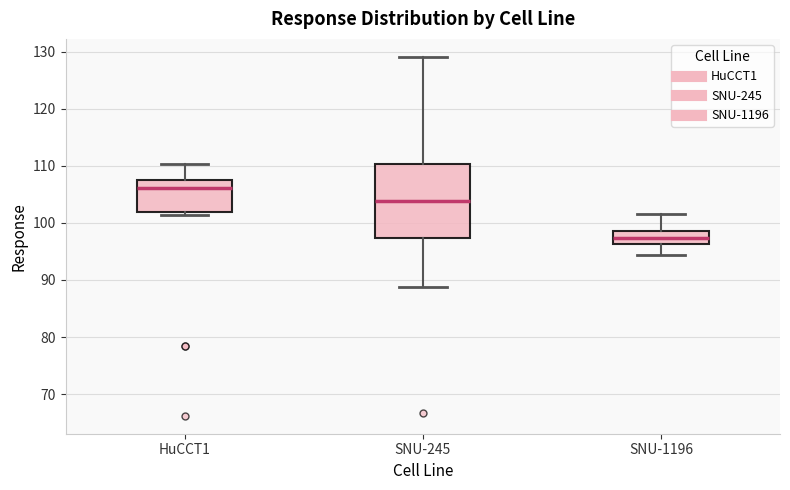

Reading left to right, transcribe this box plot: for each box, give where its median line is, the range the box spans, and where its two whiskers end, as read against the y-axis. The values are not printed on the chart, so give them approximately, as read against the axis.

HuCCT1: median 106, box 102 to 108, whiskers 101 to 110
SNU-245: median 104, box 97 to 110, whiskers 89 to 129
SNU-1196: median 97, box 96 to 99, whiskers 94 to 102